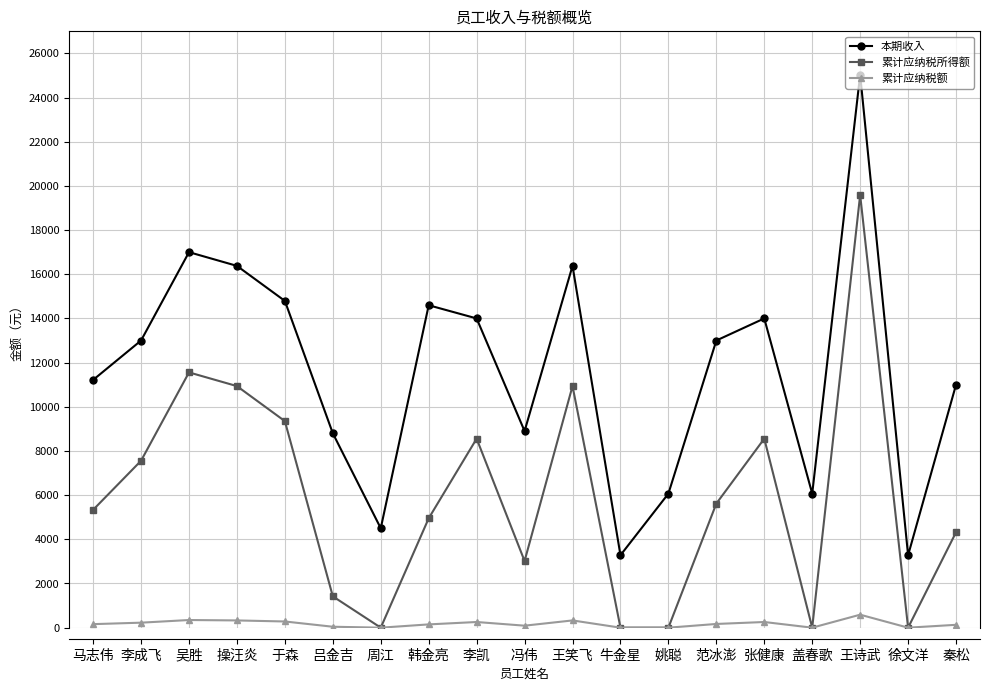

What is the label of the 7th point from the left?

周江